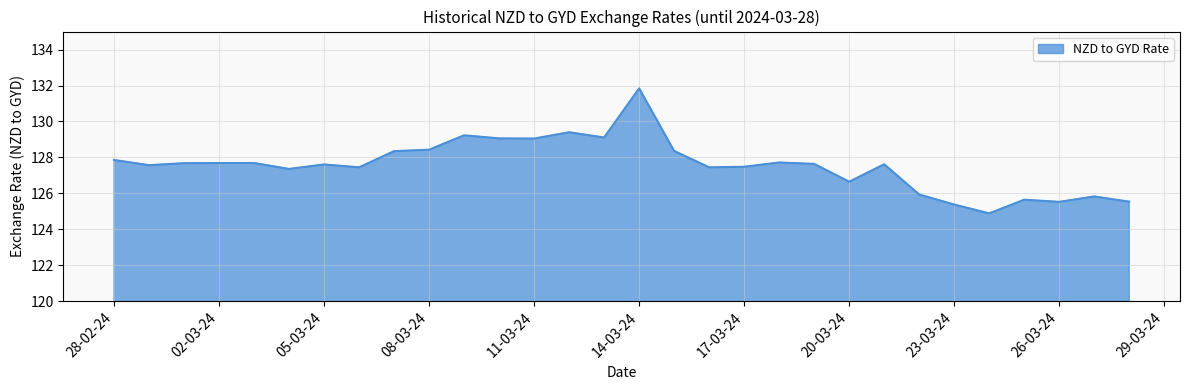

What is the minimum value shown in the chart?

124.9